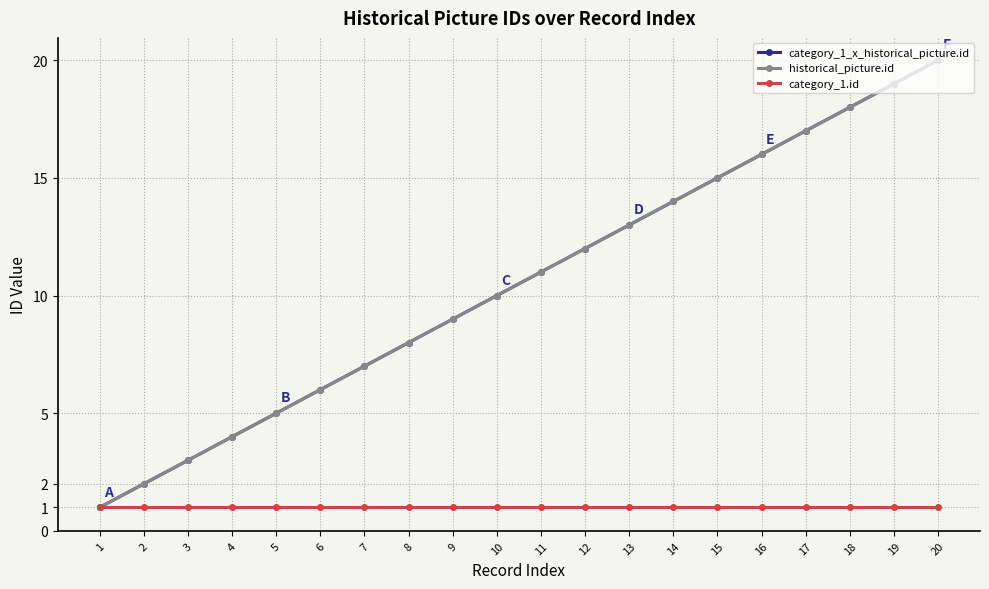

True or false: category_1_x_historical_picture.id and historical_picture.id cross at least once.

False